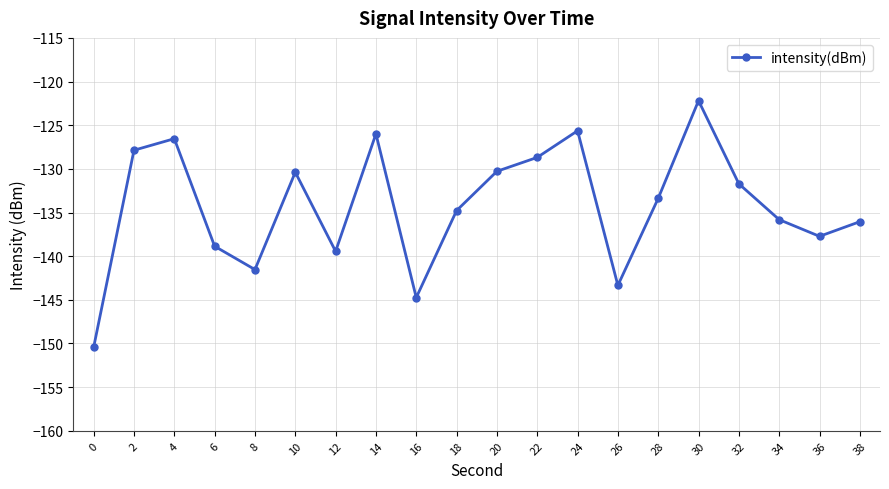

What value does the data have at 0?

-150.4